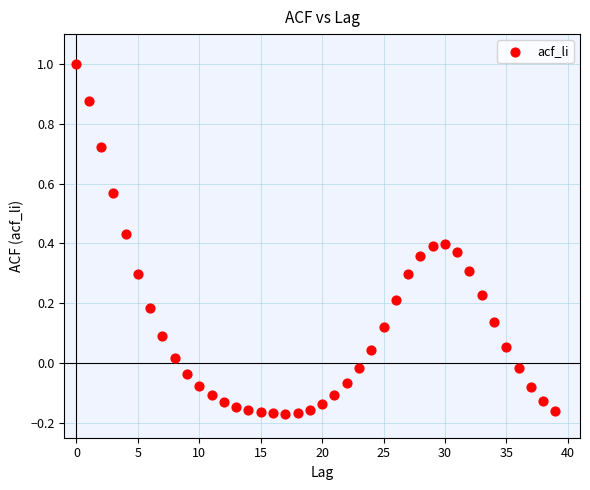

What is the range of Y values (max minus min)?

1.2